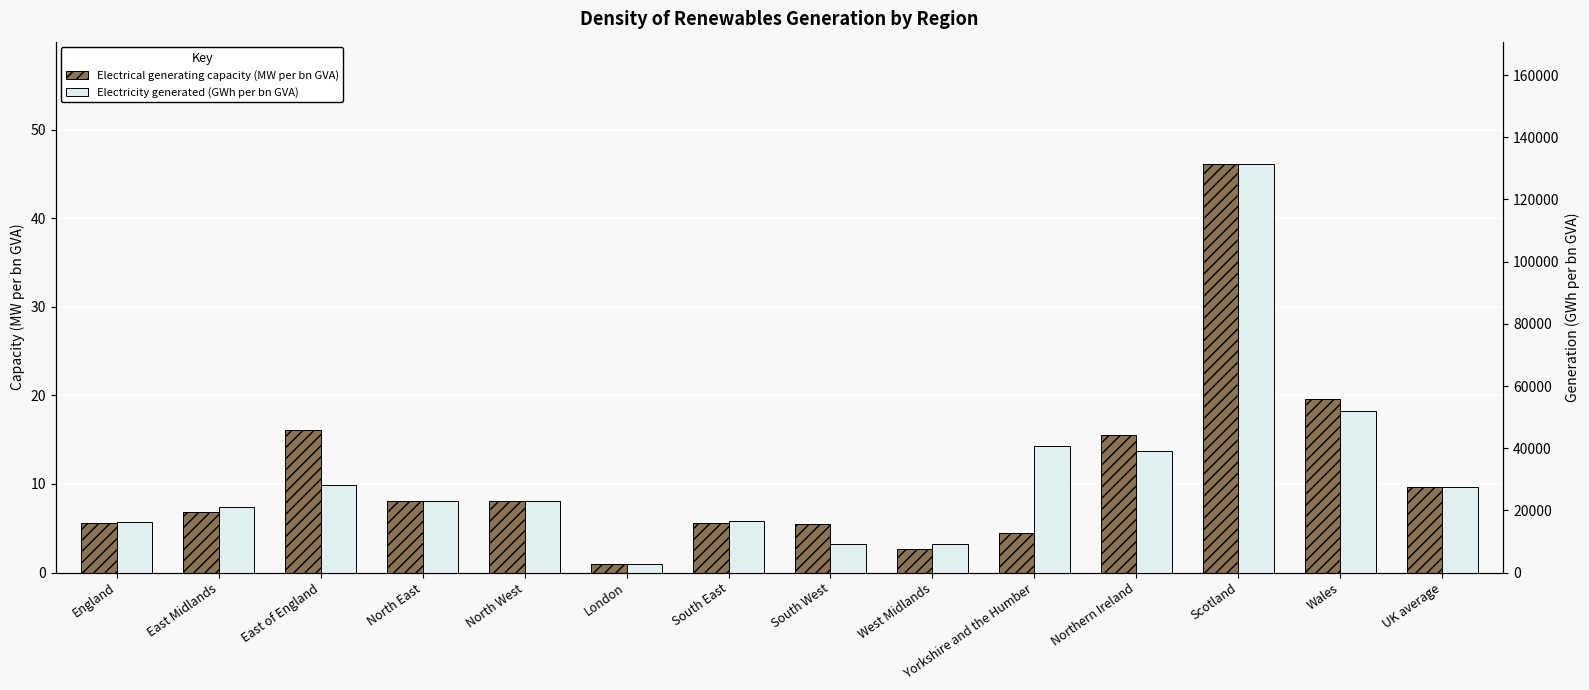

What is the label of the 2nd bar from the left?

East Midlands